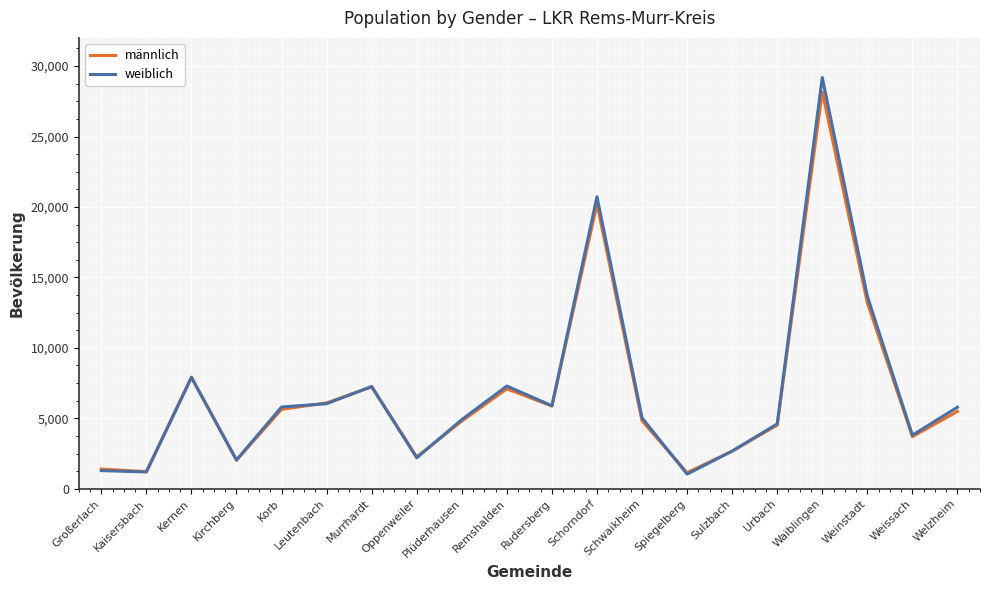

Which category has the highest value in the weiblich series?

Waiblingen